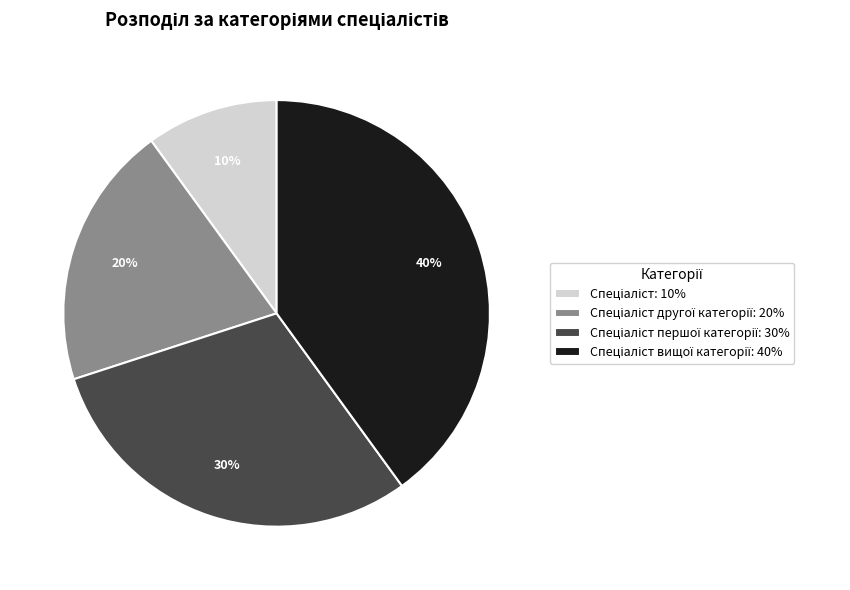

Does any single category account for the majority?

No